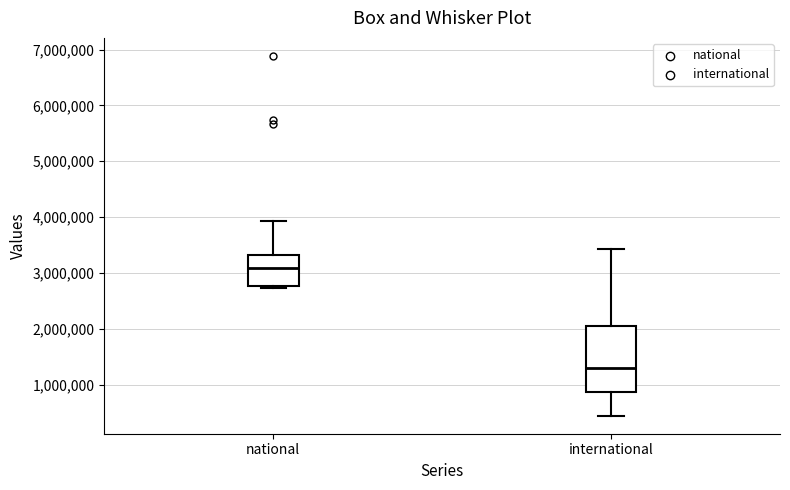

Which box has the lowest median line?

international